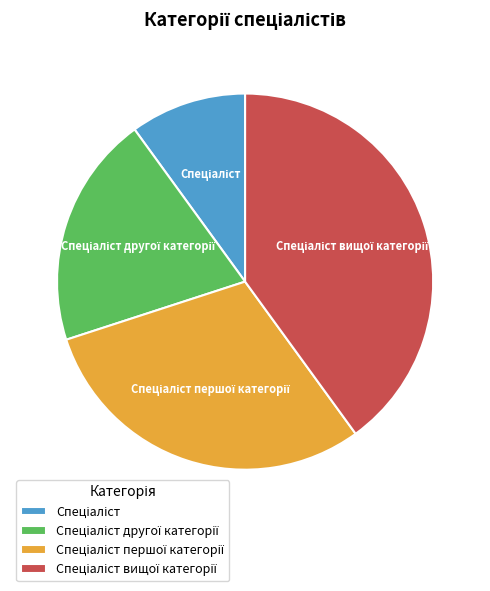

Does any single category account for the majority?

No